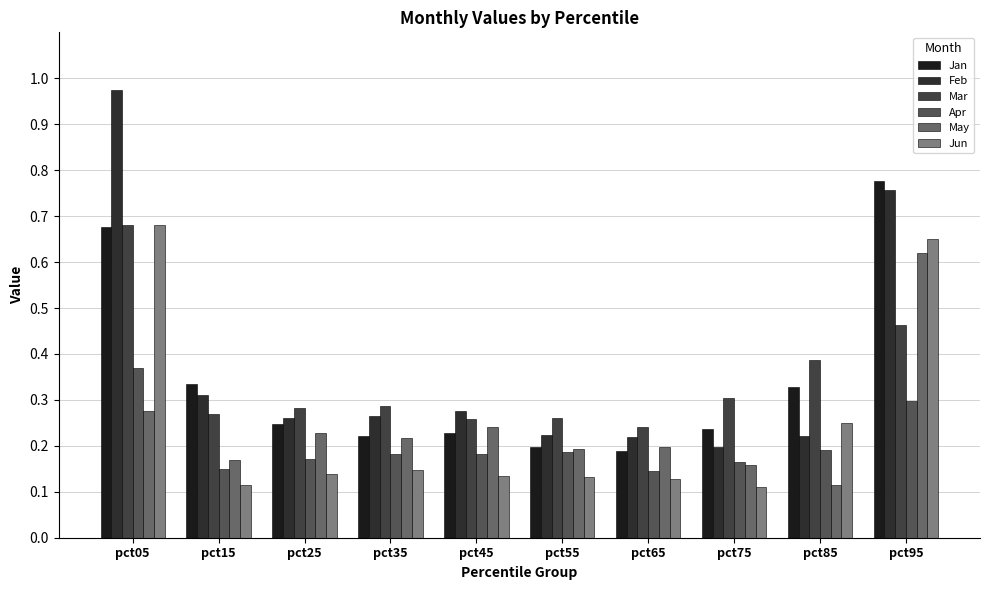

True or false: Feb has a value of 0.3 at pct35.

True